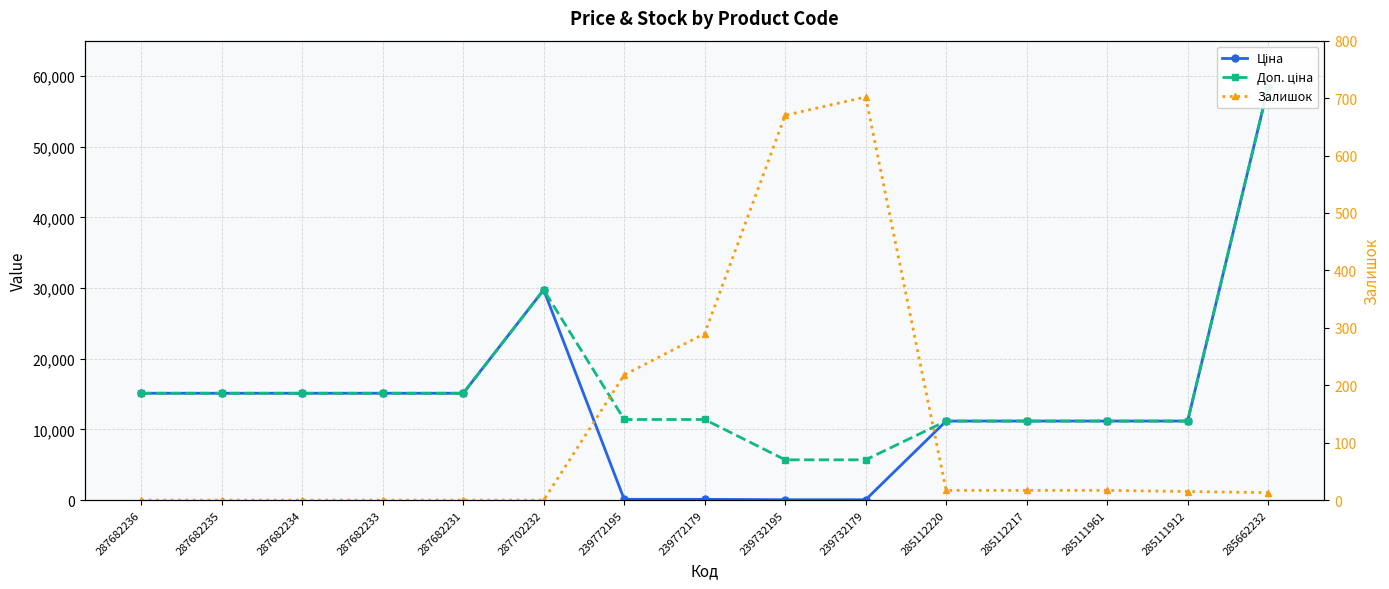

How many distinct data groups are displayed?

3